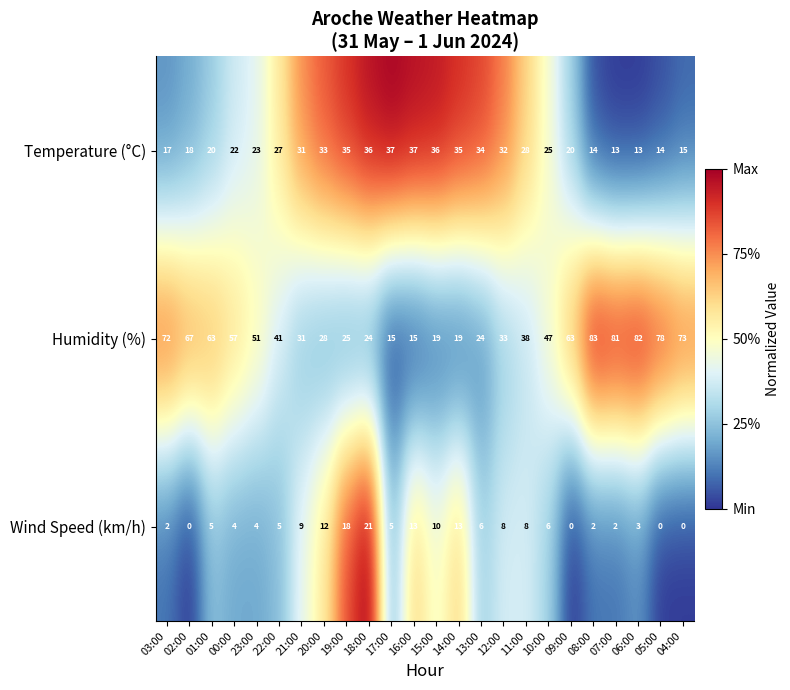

At how many categories does at least one series exceed 0?

24